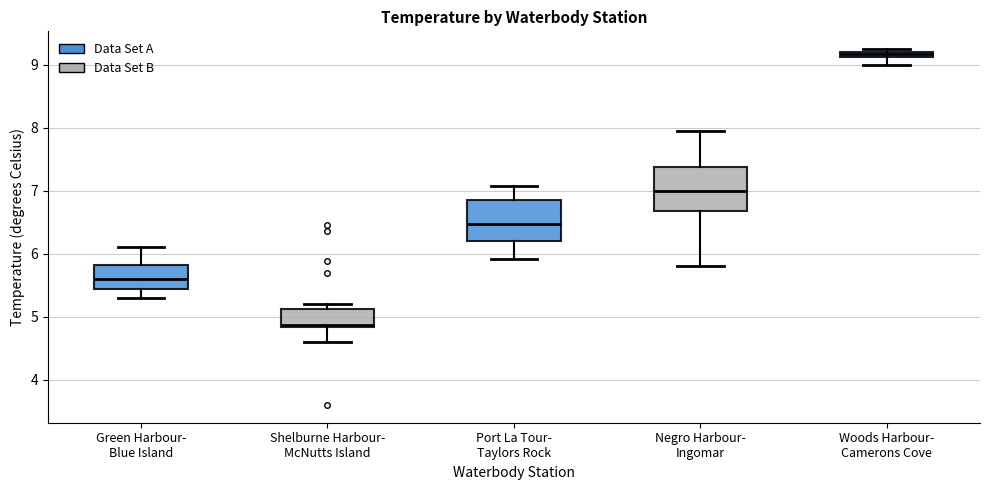

Where is the lower edge of the box for Shelburne Harbour- McNutts Island on the y-axis? The values are not printed on the chart, so give them approximately, as read against the axis.

4.8